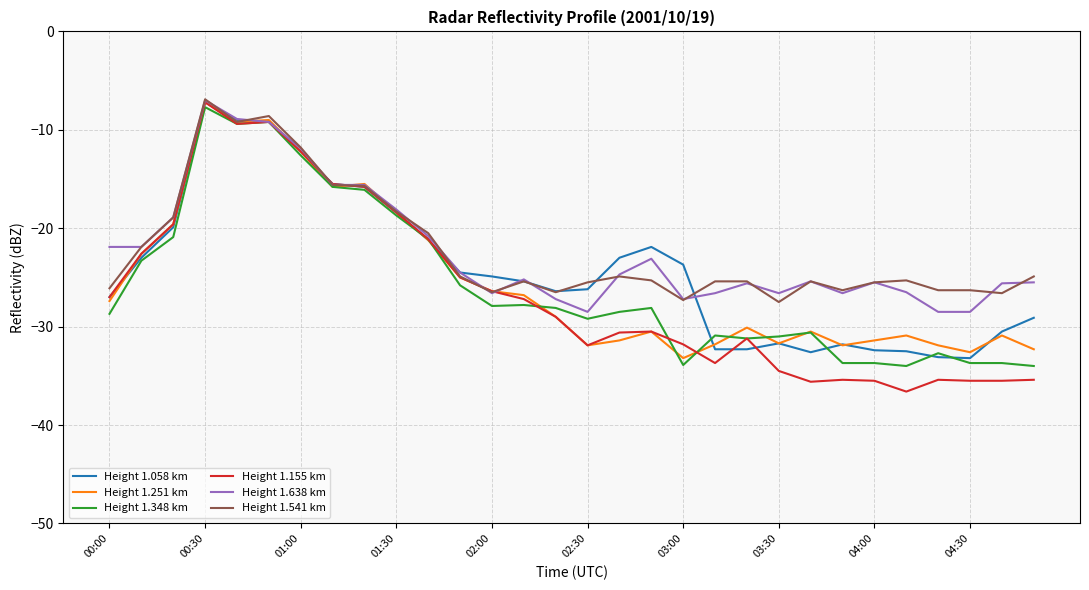

Which series has the widest spread of values?

Height 1.155 km